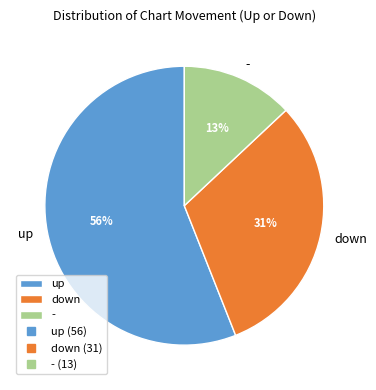

To the nearest percent, what is the difference between the - and down slice percentages?

18%